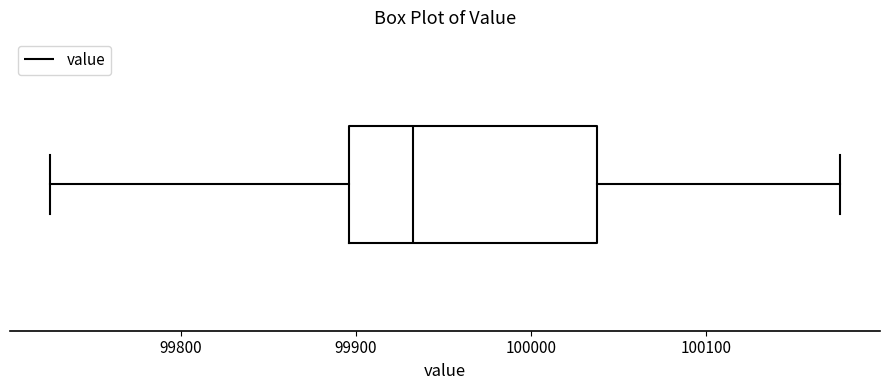

Read this box plot against the x-axis: the position of the median line, the range covered by the box, and the ends of both whiskers. The values are not printed on the chart, so give them approximately, as read against the axis.

median 99930, box 99900 to 100040, whiskers 99730 to 100180